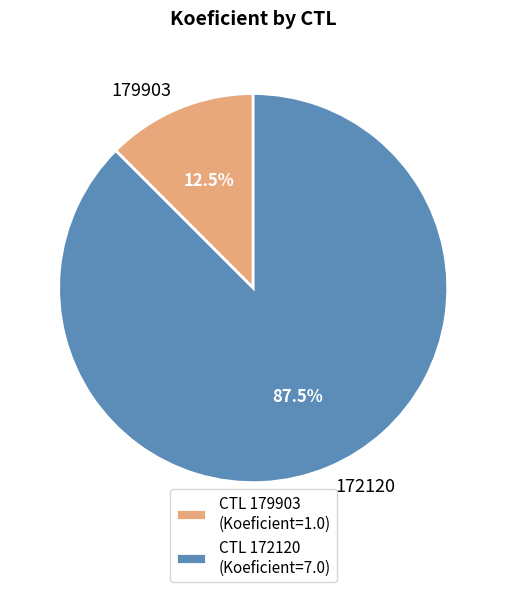

Between 179903 and 172120, which is larger?

172120